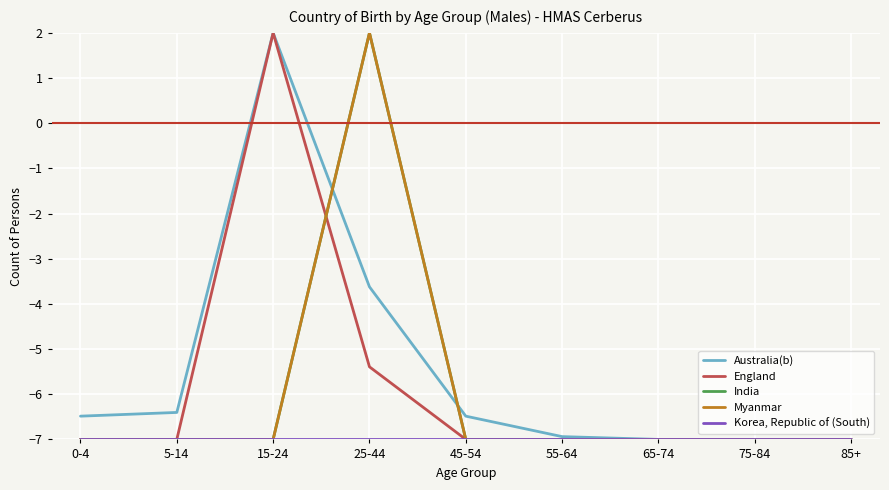

Does the chart have visible grid lines?

Yes